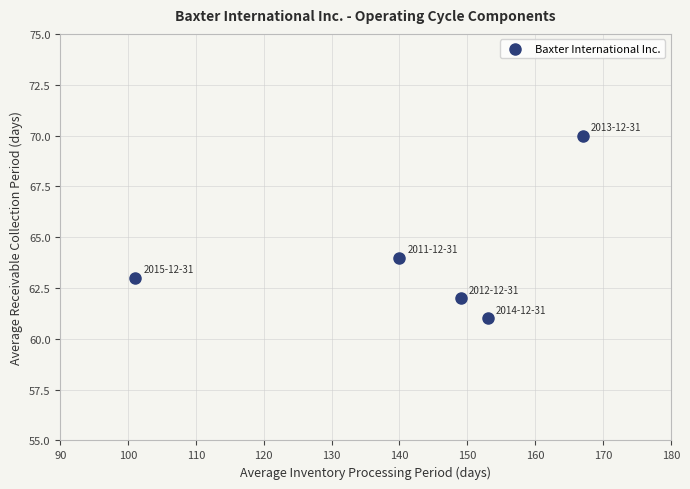

What Y value in the scatter plot is closest to 65?

64